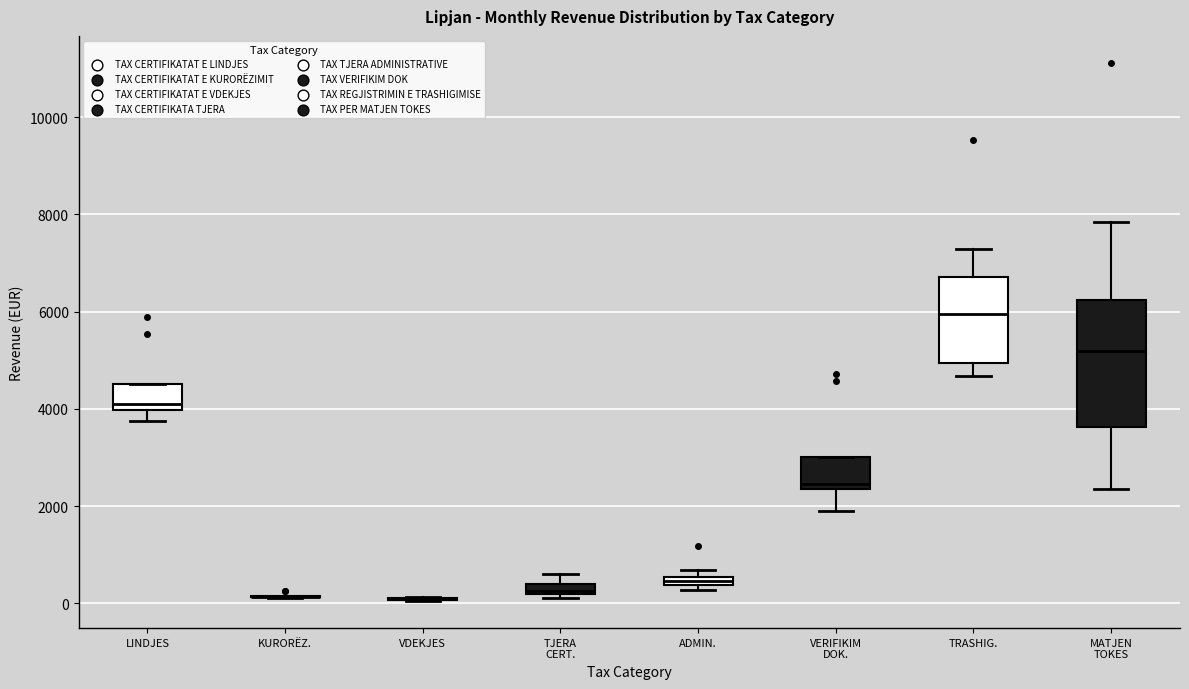

Where is the lower edge of the box for MATJEN TOKES on the y-axis? The values are not printed on the chart, so give them approximately, as read against the axis.

3600